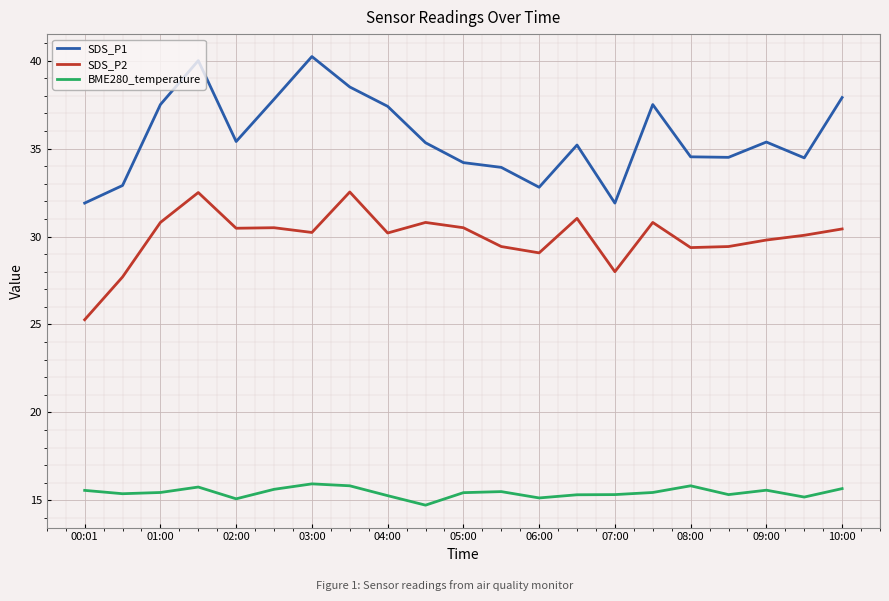

Which series has the largest range (max minus min)?

SDS_P1